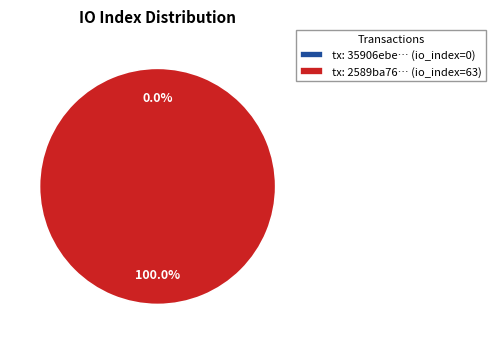

What is the majority slice?

tx_hash_1